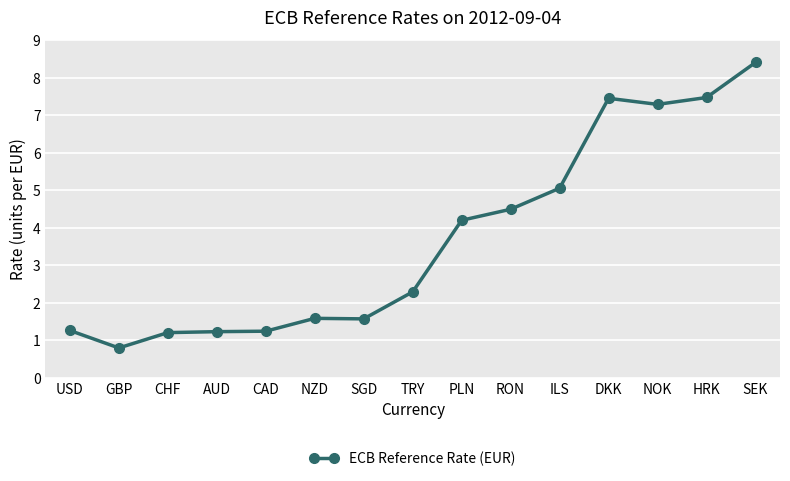

What is the label of the 8th point from the right?

TRY